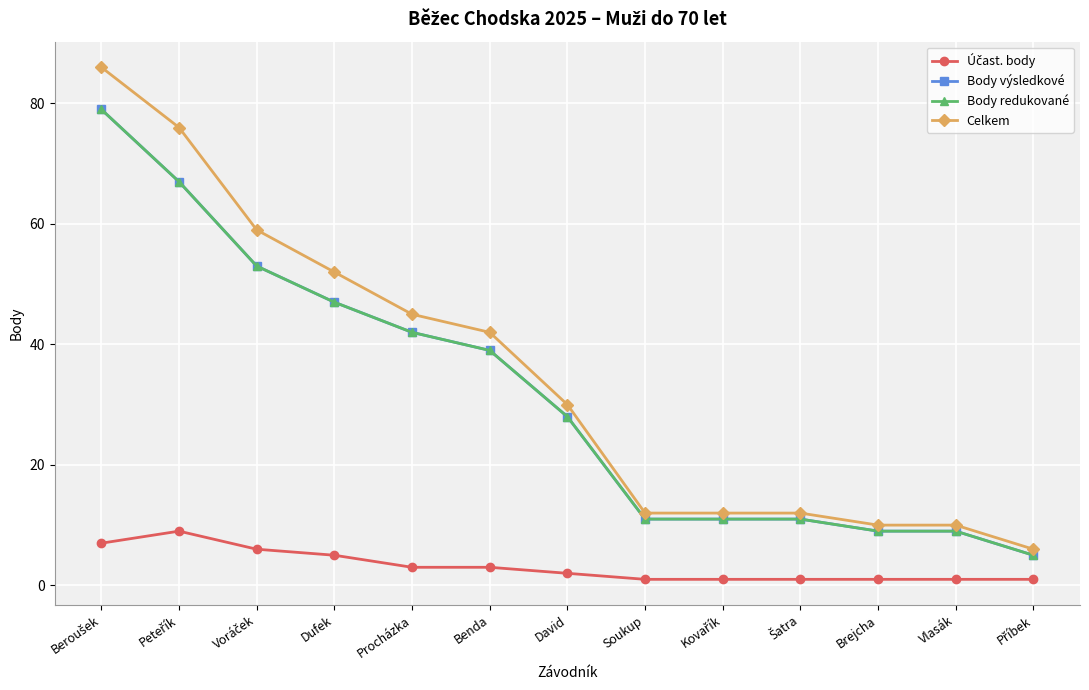

True or false: Účast. body and Celkem intersect in this chart.

False